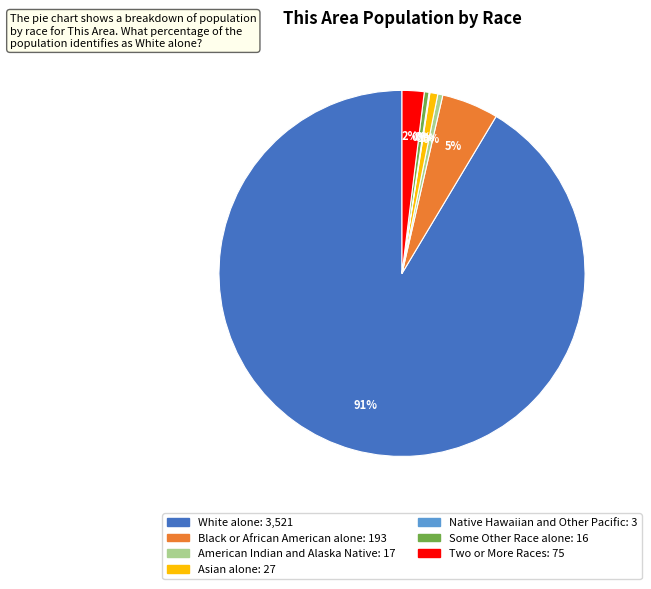

Which slice is the largest?

White alone